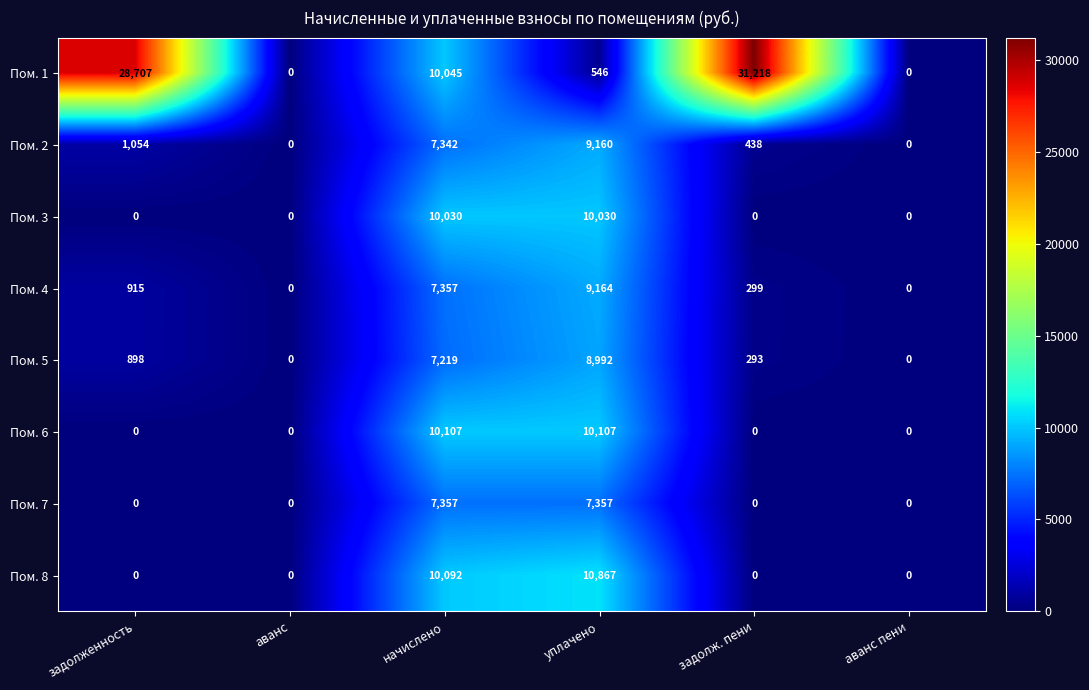

List the series in order of their peak value, lowest first.

Пом. 7, Пом. 5, Пом. 2, Пом. 4, Пом. 3, Пом. 6, Пом. 8, Пом. 1